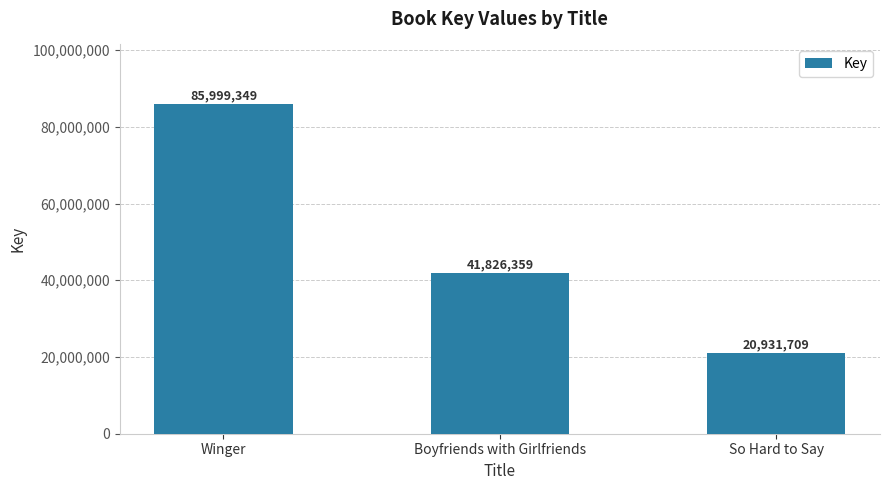

Is it true that the value at Boyfriends with Girlfriends is 69776507?

False